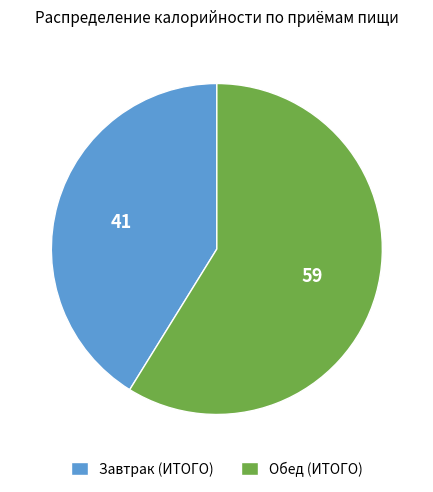

How many slices are in this pie chart?

2